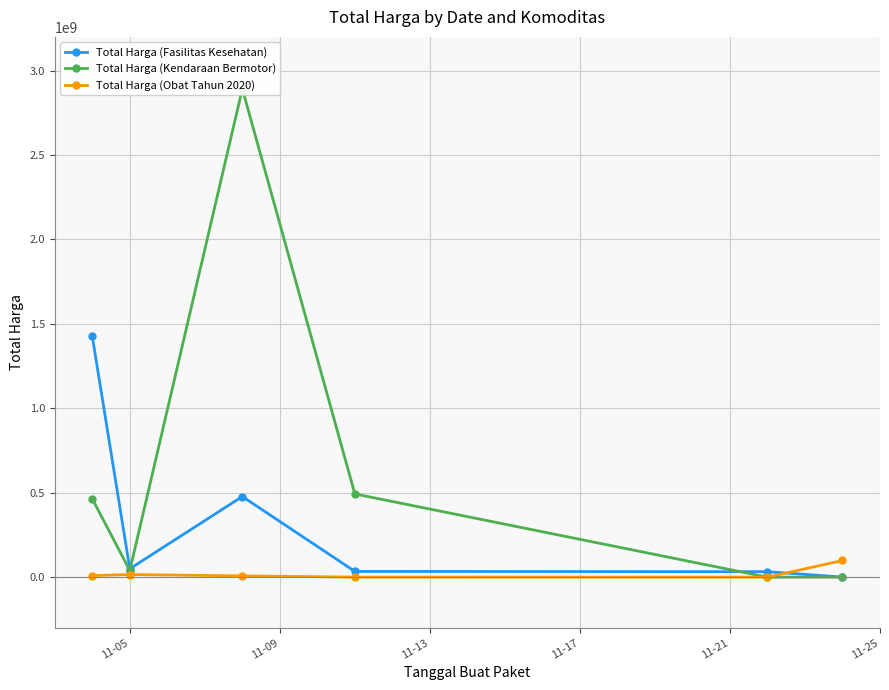

How many data points in Total Harga (Fasilitas Kesehatan) are less than 49730040?

3